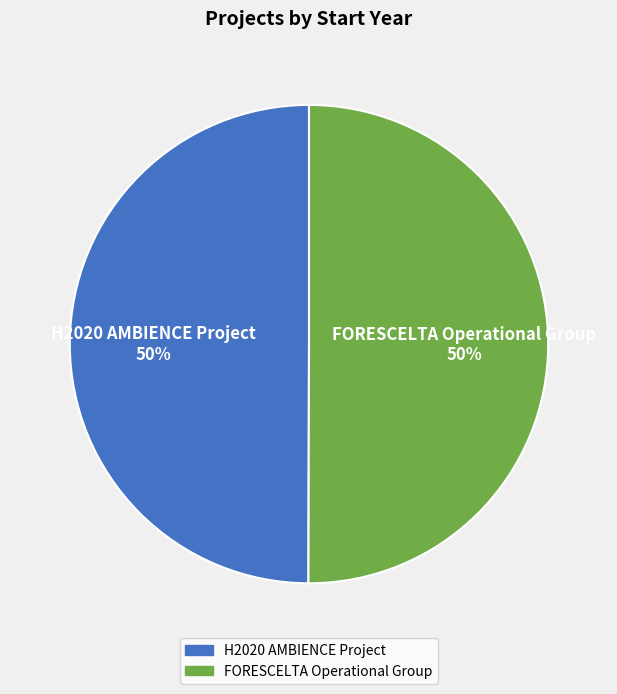

The FORESCELTA Operational Group slice represents 44% of the pie. True or false?

False